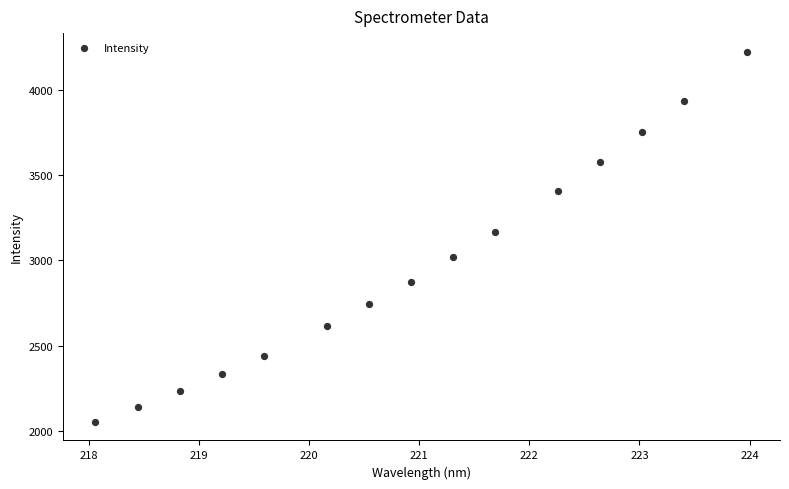

What is the range of X values (max minus min)?

5.9